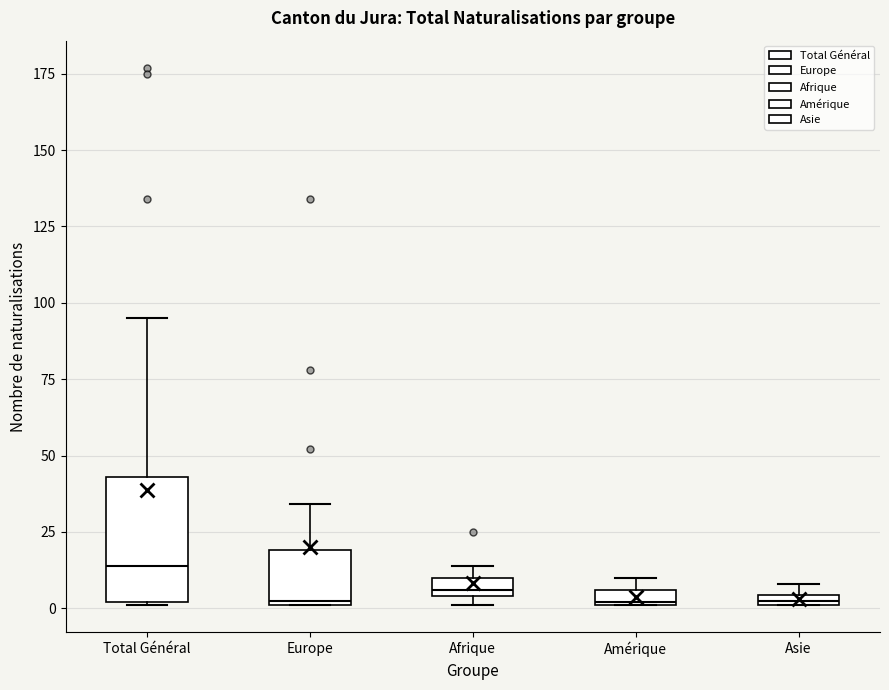

Which box is the tallest, from its lower edge to its upper edge?

Total Général